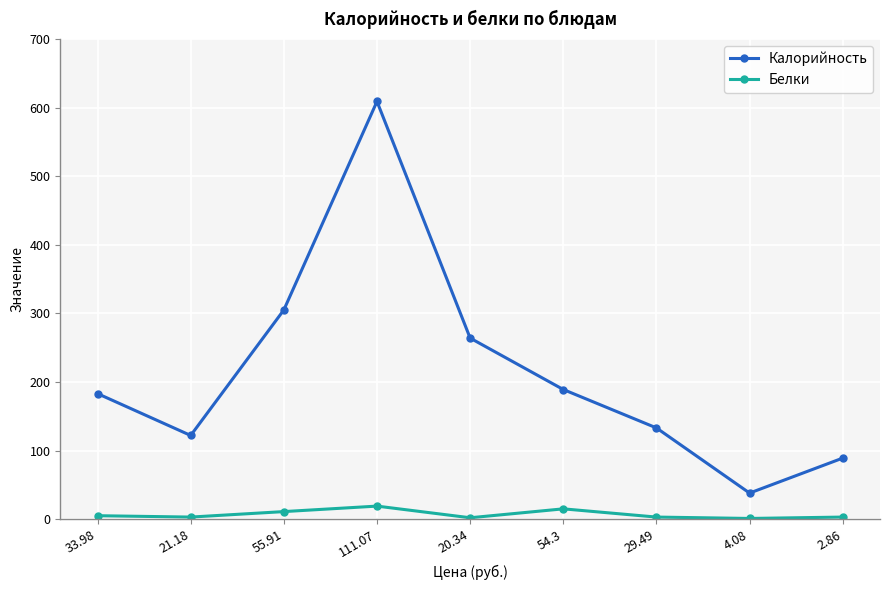

What is the minimum value for Калорийность?

38